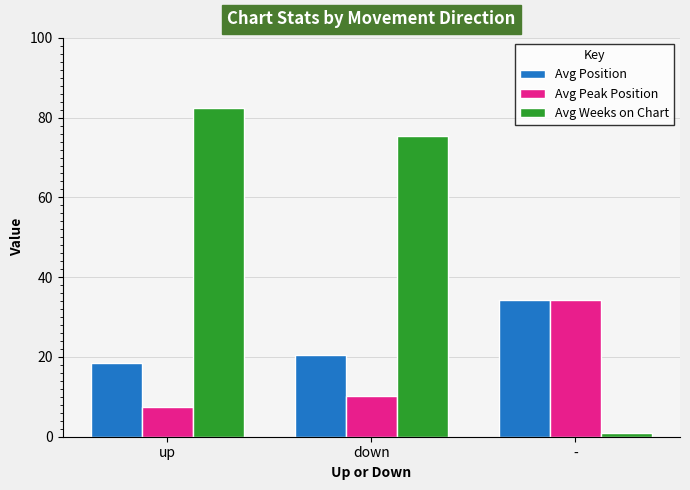

Between up and -, which series saw the biggest shift?

Avg Weeks on Chart